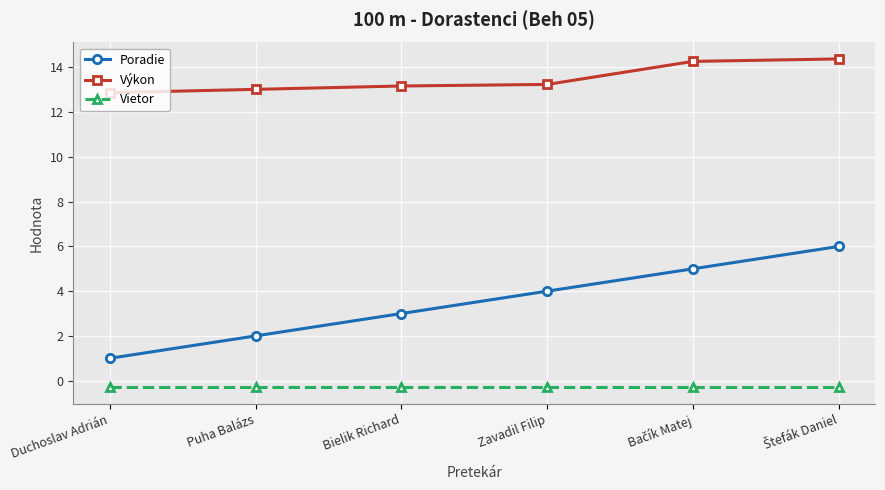

Rank the series by their average value, from highest to lowest.

Výkon, Poradie, Vietor